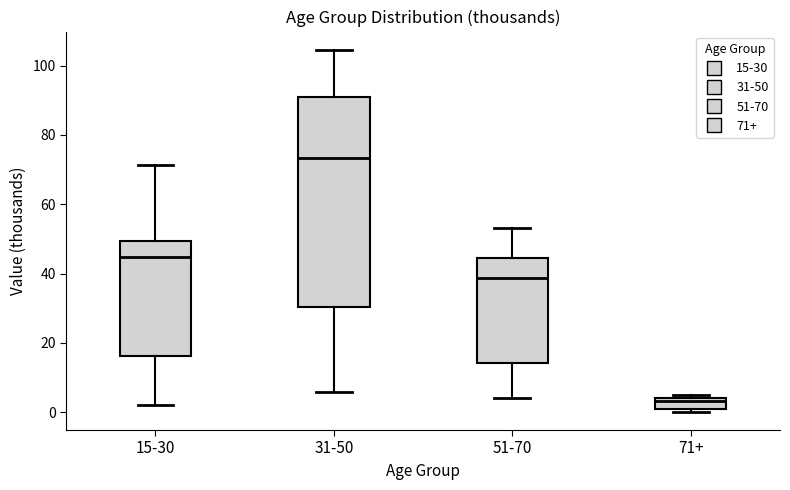

Which box has the lowest median line?

71+